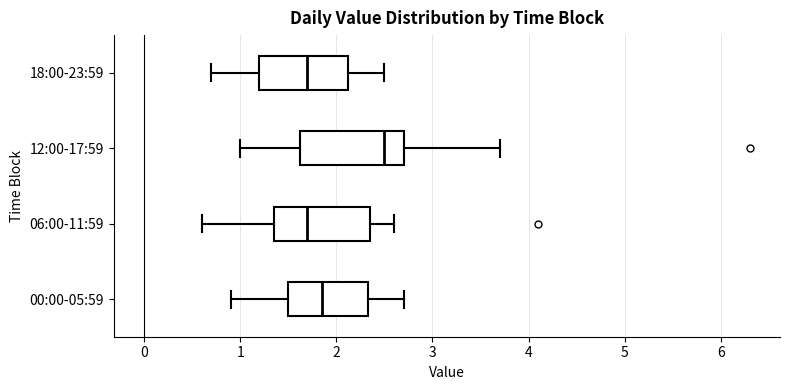

Reading bottom to top, read every box against the x-axis: the position of its median line, the range the box covers, and the ends of its whiskers. The values are not printed on the chart, so give them approximately, as read against the axis.

00:00-05:59: median 1.9, box 1.5 to 2.3, whiskers 0.9 to 2.7
06:00-11:59: median 1.7, box 1.4 to 2.4, whiskers 0.6 to 2.6
12:00-17:59: median 2.5, box 1.6 to 2.7, whiskers 1.0 to 3.7
18:00-23:59: median 1.7, box 1.2 to 2.1, whiskers 0.7 to 2.5